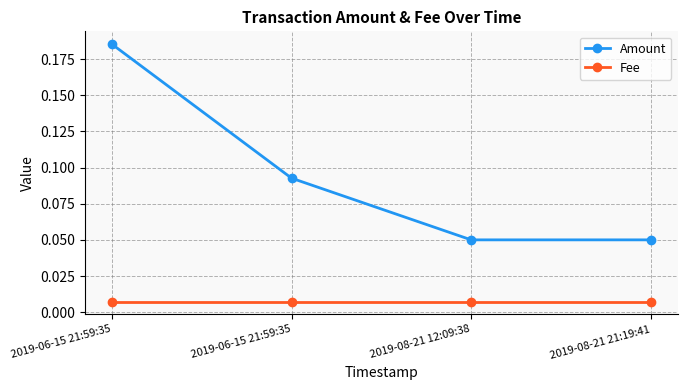

How many data points does each series have?

4